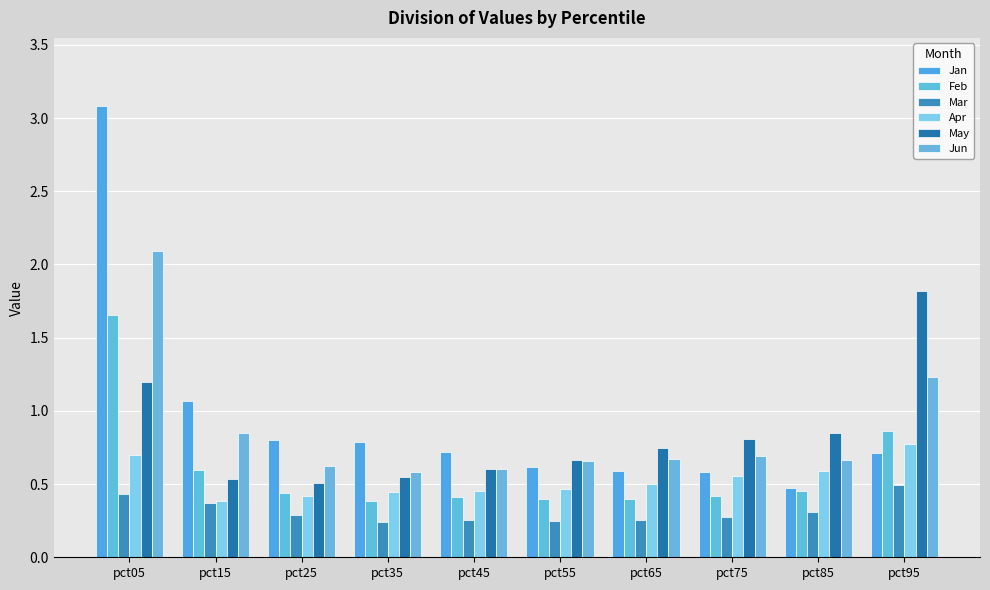

List the series in order of their peak value, highest first.

Jan, Jun, May, Feb, Apr, Mar